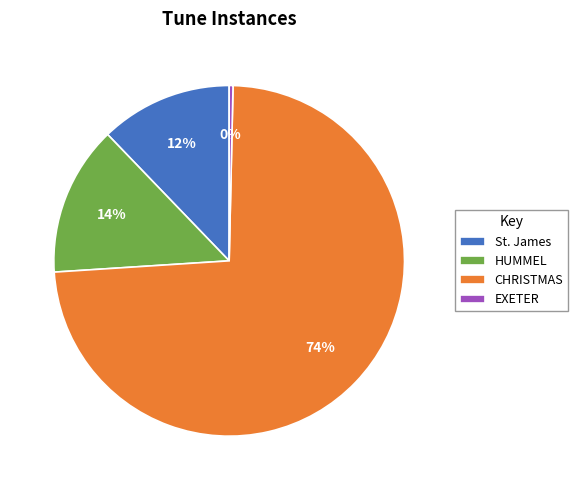

Between HUMMEL and St. James, which is larger?

HUMMEL